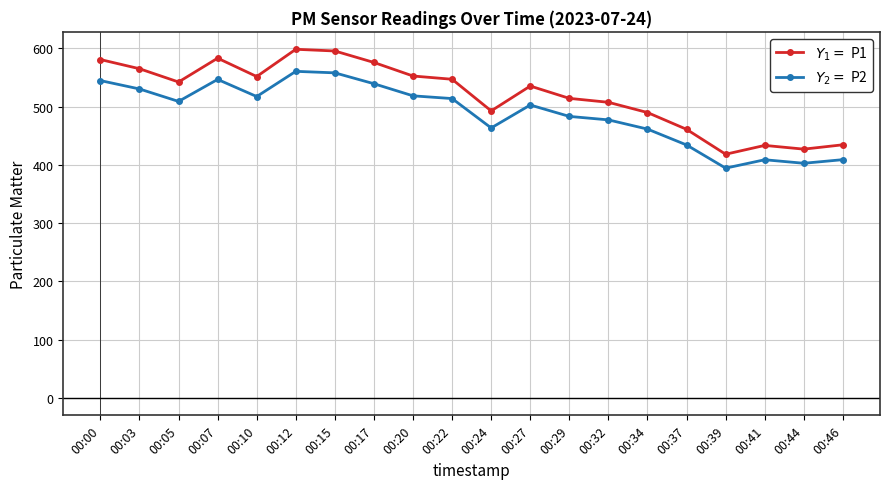

What is the spread (max minus min) of values at 00:20?

34.0